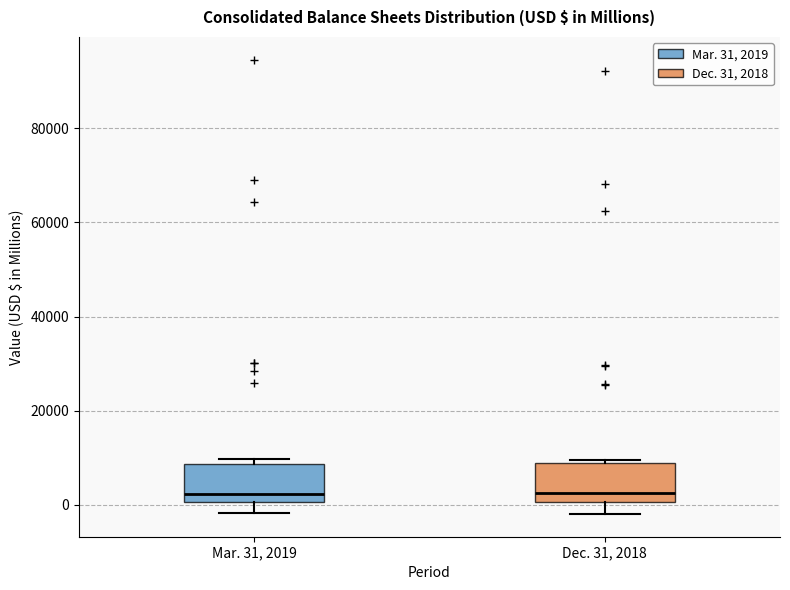

Where does the median line of the box for Dec. 31, 2018 sit on the y-axis? The values are not printed on the chart, so give them approximately, as read against the axis.

2000